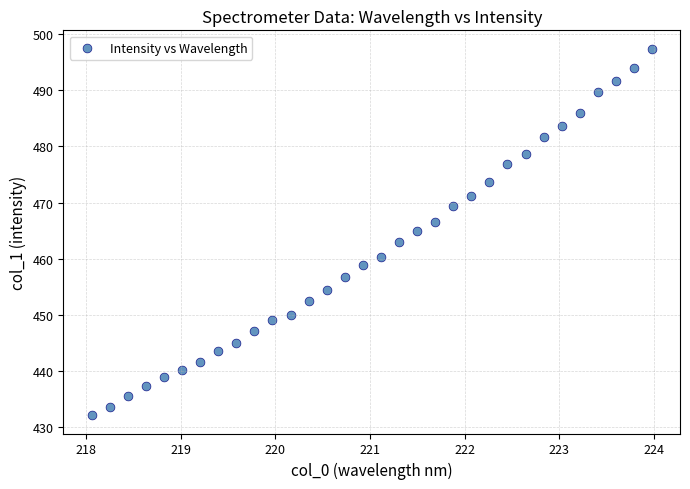

What is the range of X values (max minus min)?

5.9